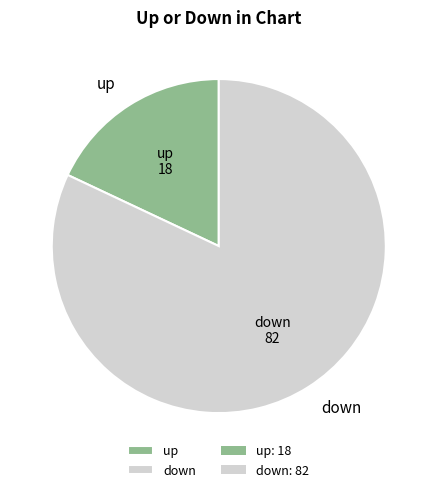

Is there any slice that represents more than half of the pie?

Yes